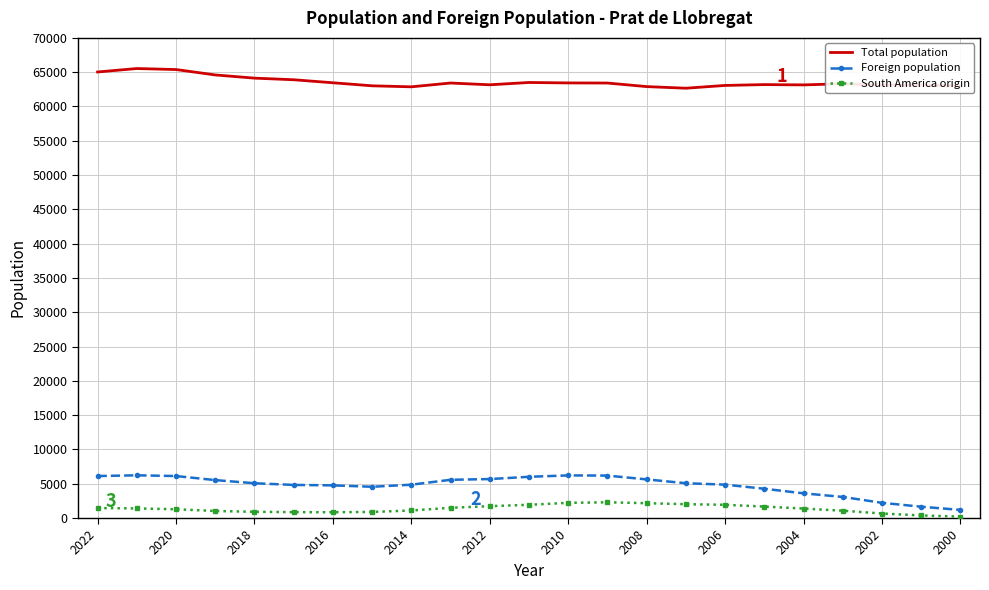

List the series in order of their peak value, lowest first.

South America origin, Foreign population, Total population